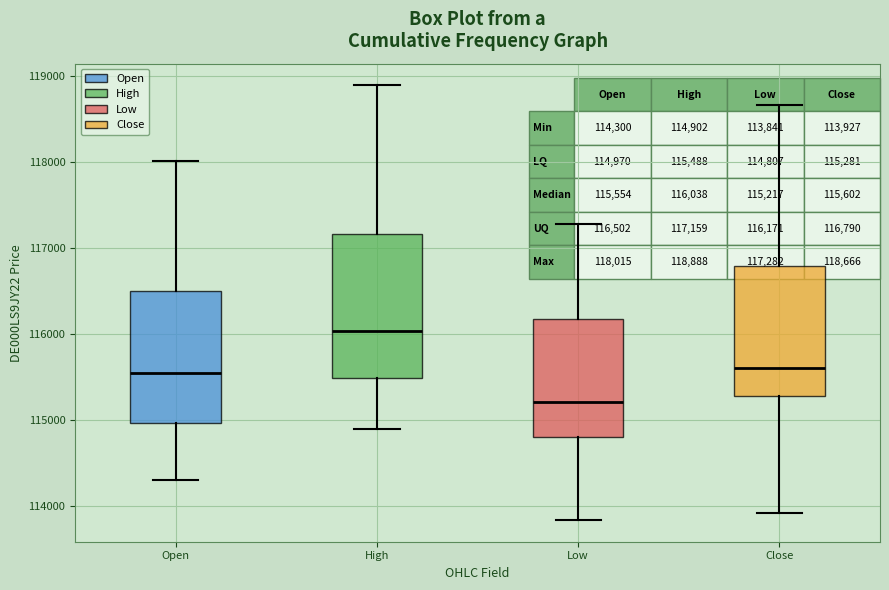

Which box's median line is the lowest?

Low